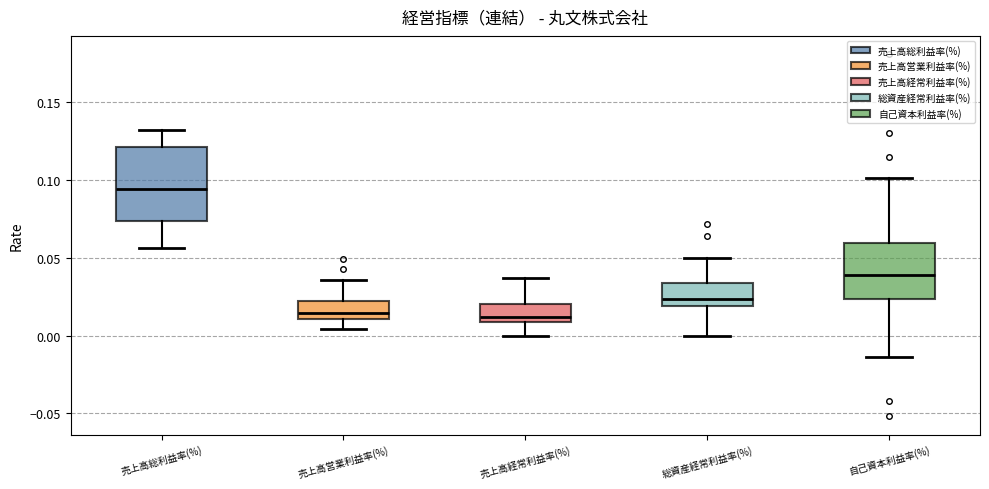

Comparing the boxes themselves (not the whiskers), which one is the tallest?

売上高総利益率(%)